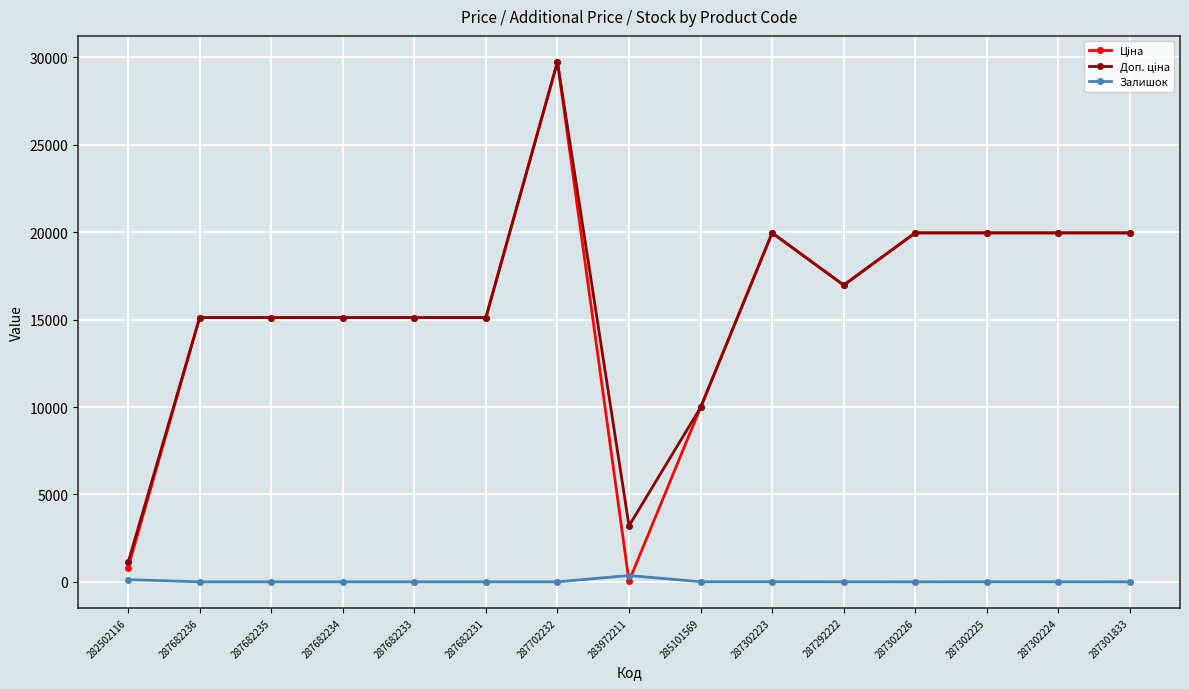

What is the total value across all series at 287301833?

39928.3